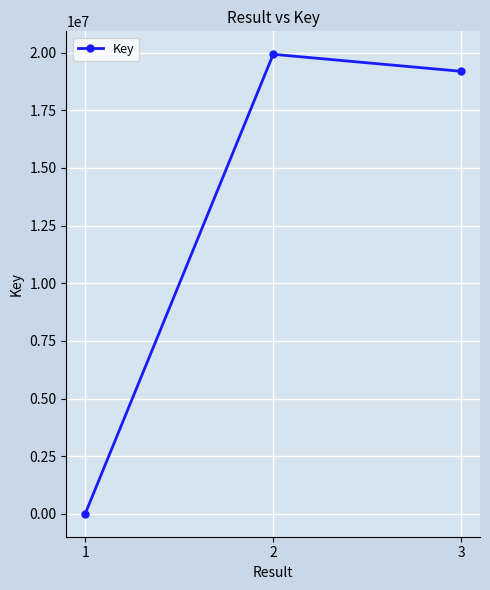

Reading left to right, list all the values displayed in this chart.

6149	19928040	19190389